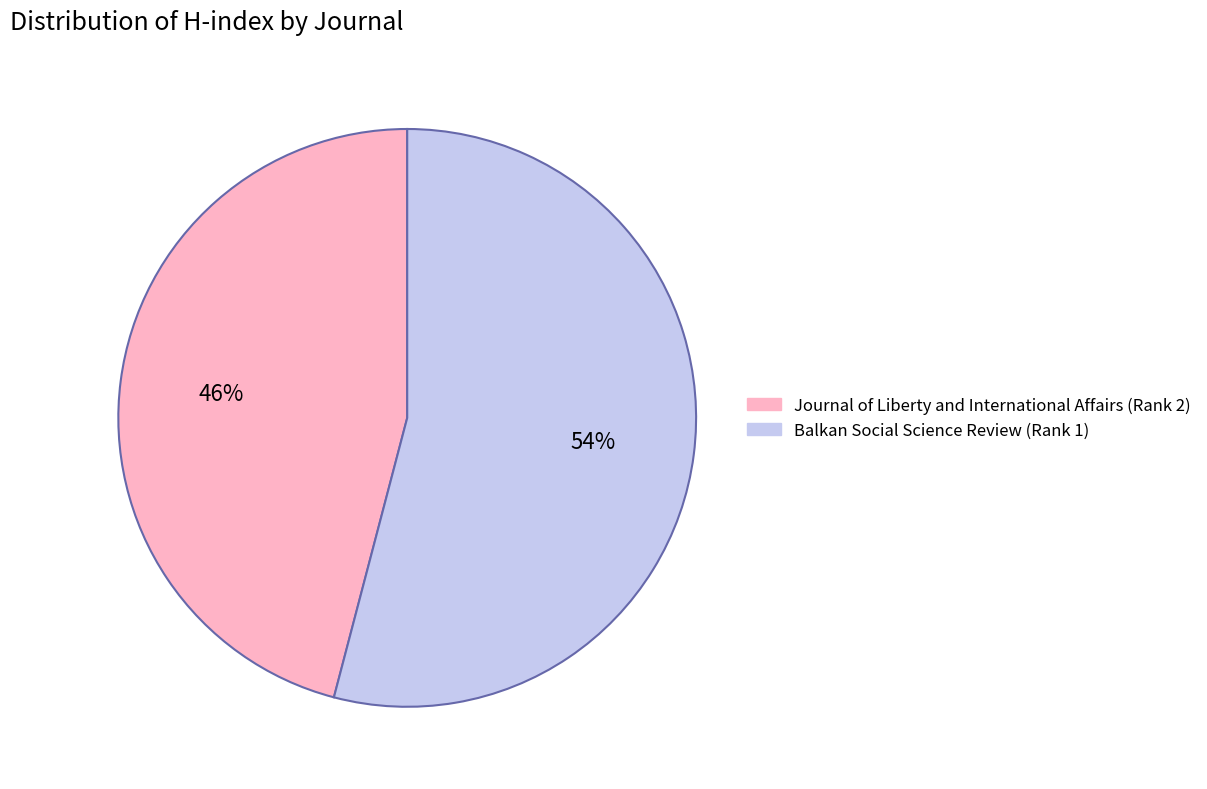

To the nearest percent, what is the difference between the Journal of Liberty and International Affairs (Rank 2) and Balkan Social Science Review (Rank 1) slice percentages?

8%